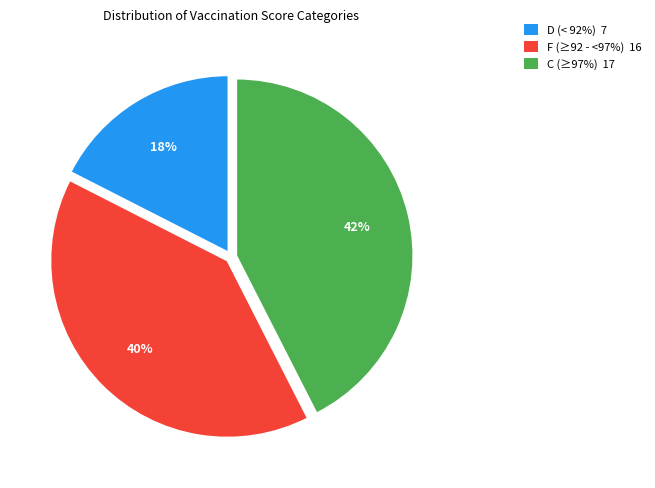

Is D (< 92%) 7 the majority of the pie?

No